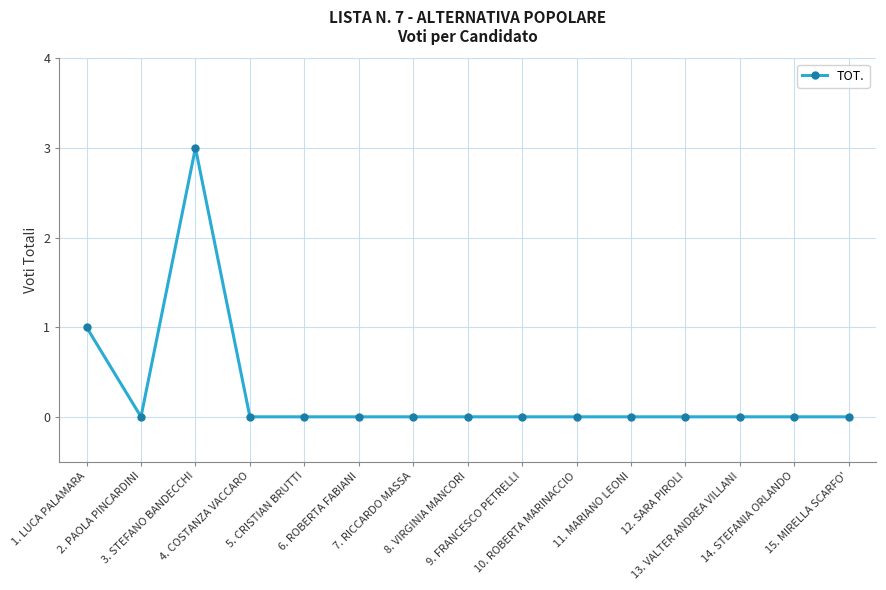

Reading right to left, transcribe all the data shown in this chart.

0	0	0	0	0	0	0	0	0	0	0	0	3	0	1